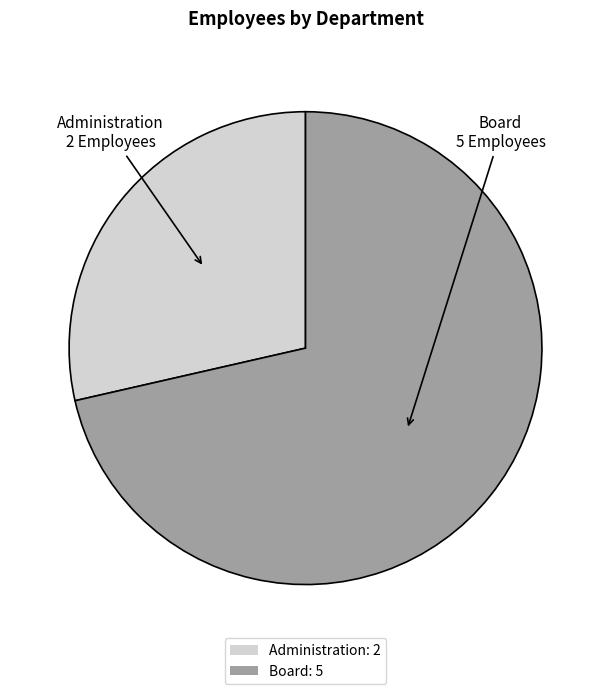

Between Administration: 2 and Board: 5, which is larger?

Board: 5